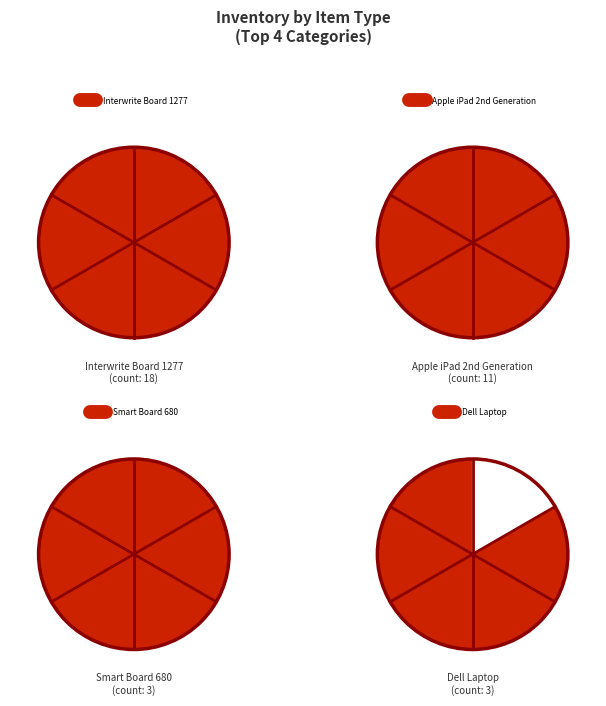

To the nearest percent, what portion does Interwrite Board 1277 represent?

46%